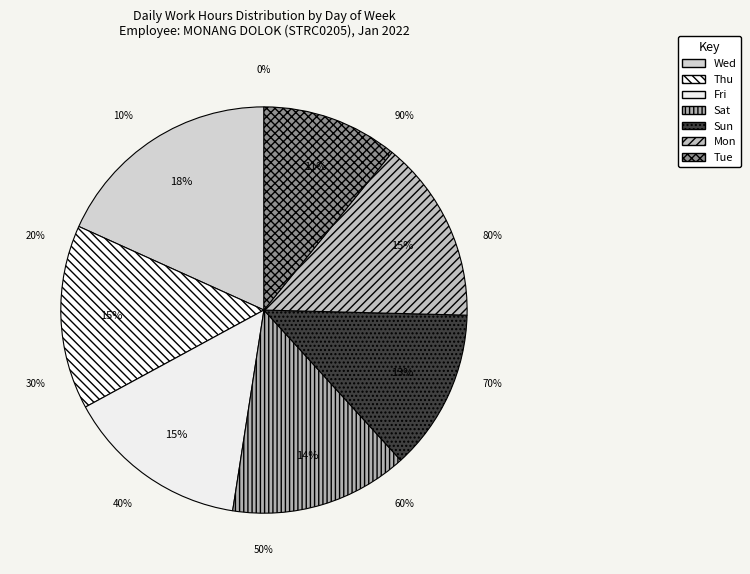

Do Sun 9 and Sat 15 together represent more than half of the pie?

No